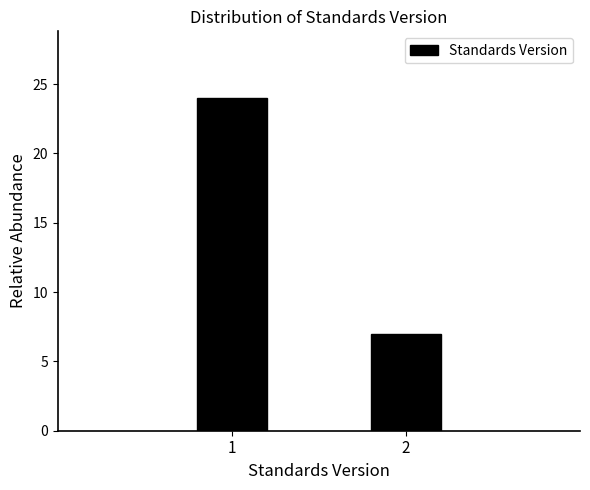

Reading left to right, list all the values displayed in this chart.

1=24	2=7